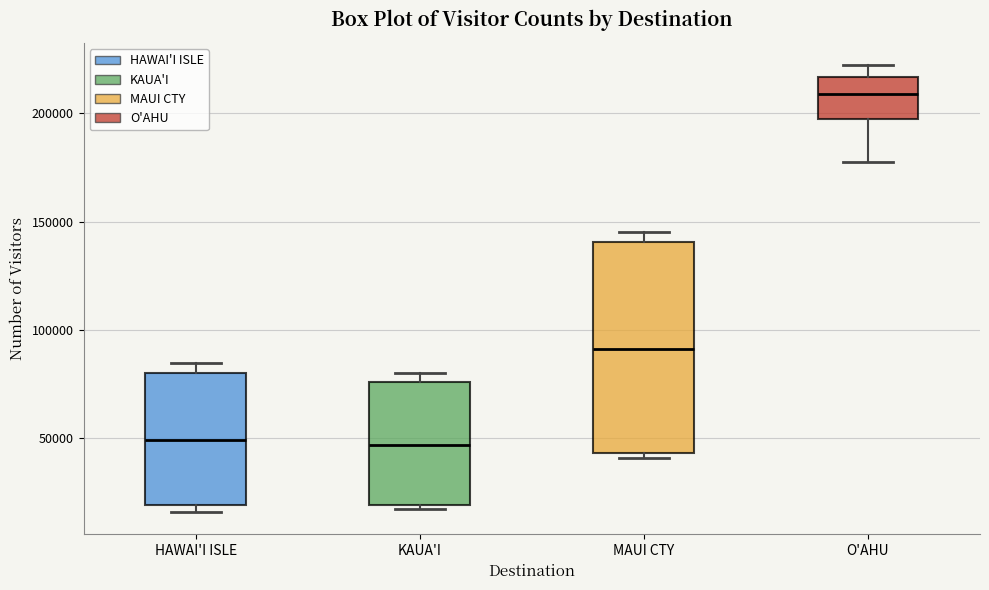

Comparing the boxes themselves (not the whiskers), which one is the tallest?

MAUI CTY